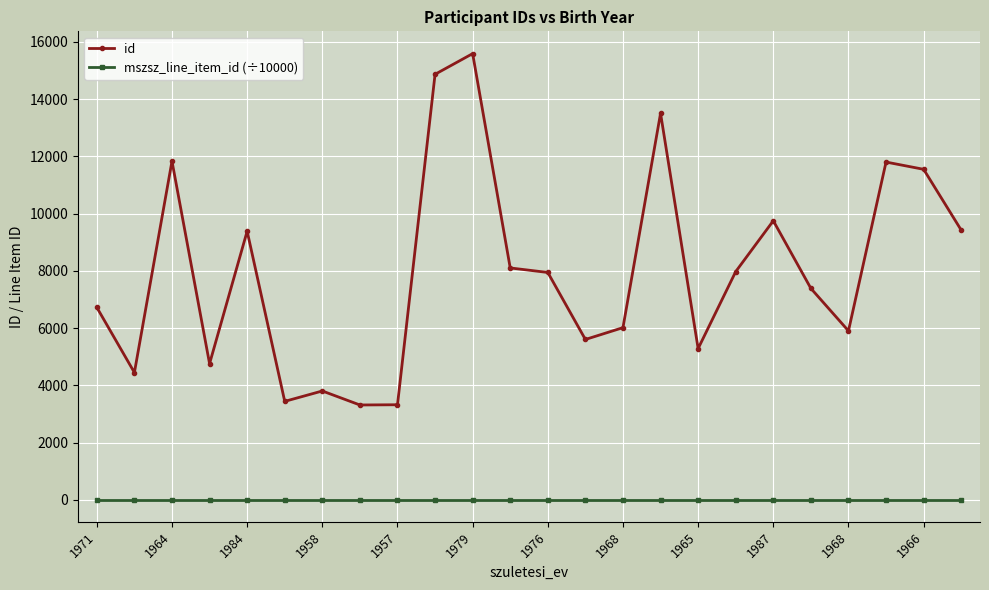

Which series has the largest range (max minus min)?

id